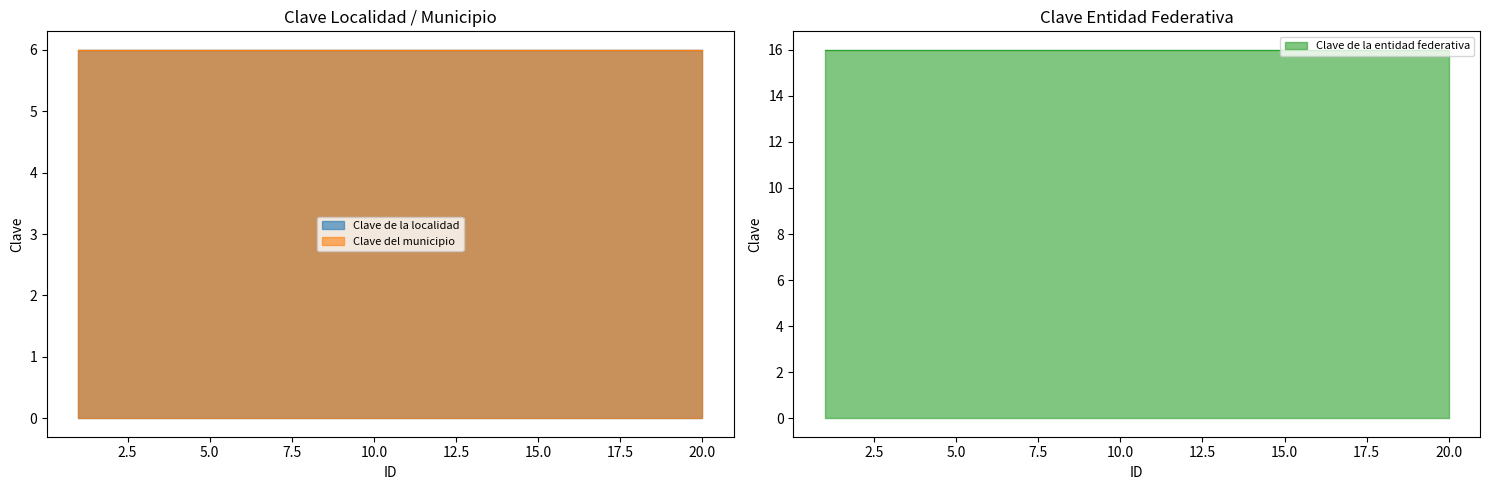

Which series has the widest spread of values?

Clave de la localidad